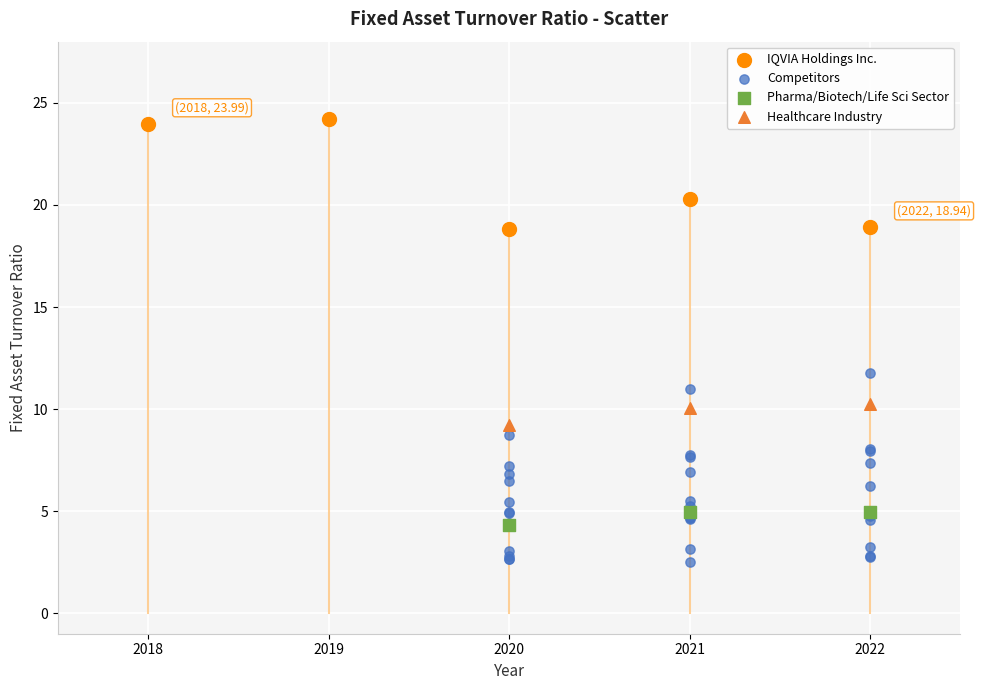

Which series reaches the minimum Y coordinate?

Competitors